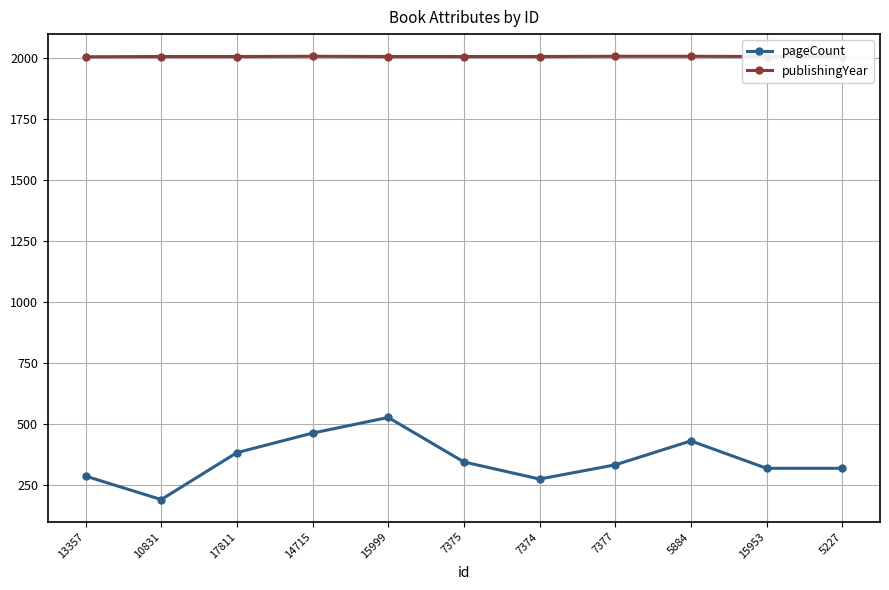

At which category is the sum across all series the highest?

15999